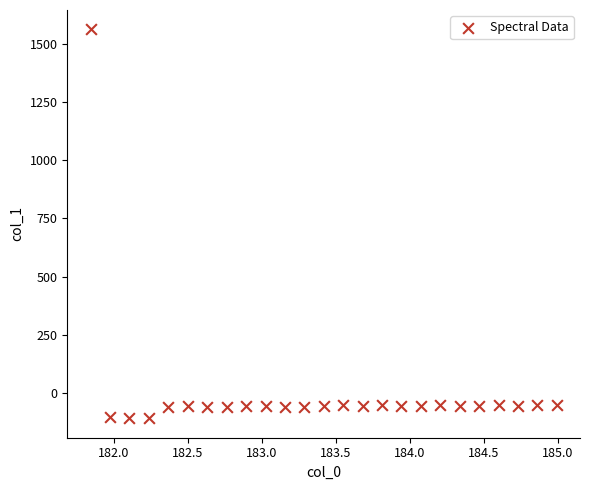

What is the range of Y values (max minus min)?

1669.1